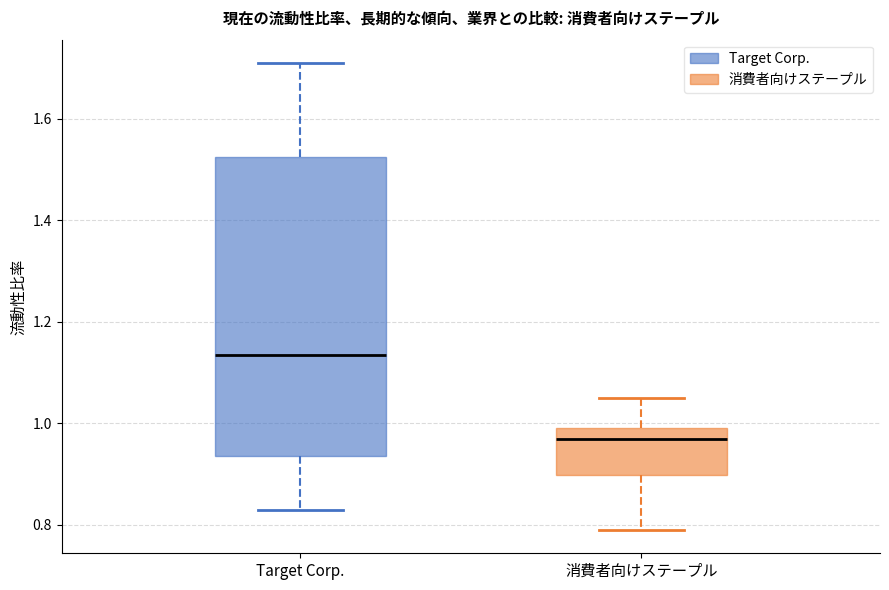

Which box has the lowest median line?

消費者向けステープル